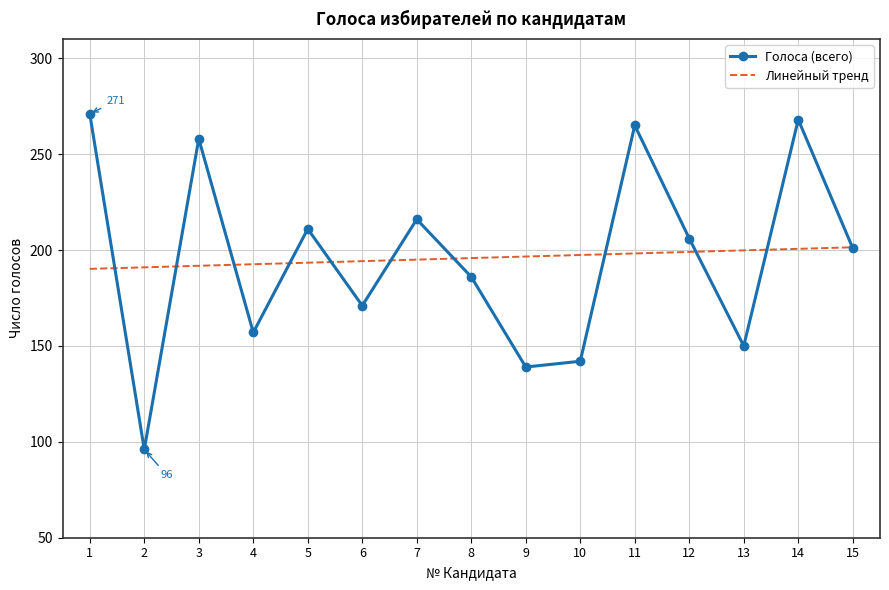

What is the maximum value for Линейный тренд?

201.4